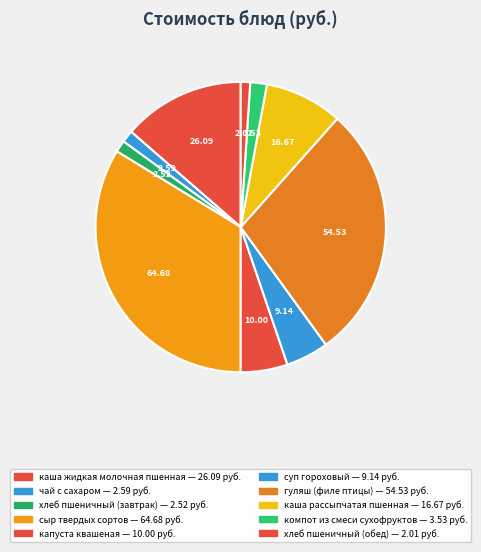

What is the smallest slice in the pie chart?

хлеб пшеничный (обед)